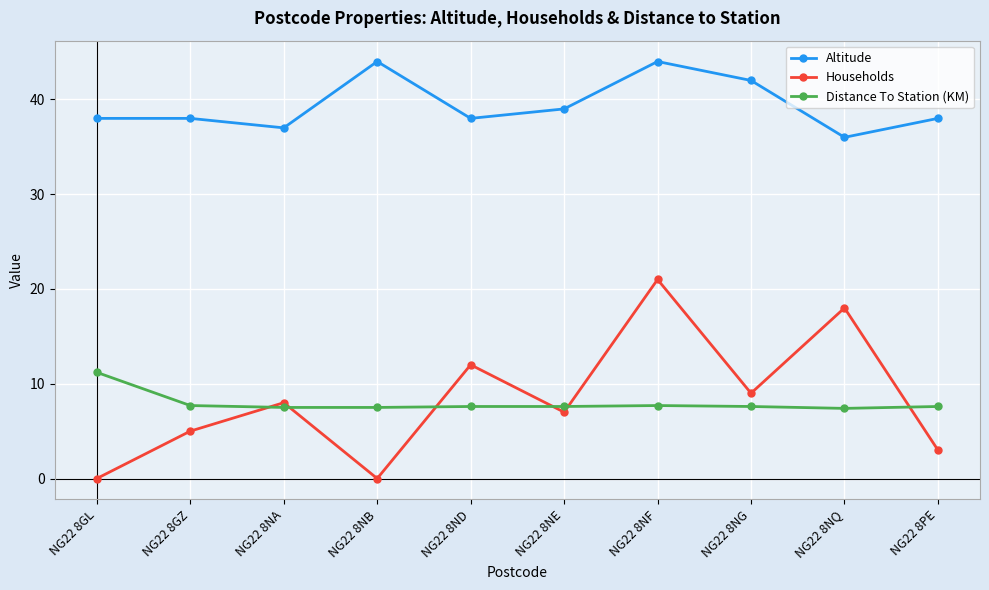

What are all the series names shown in the legend?

Altitude, Households, Distance To Station (KM)